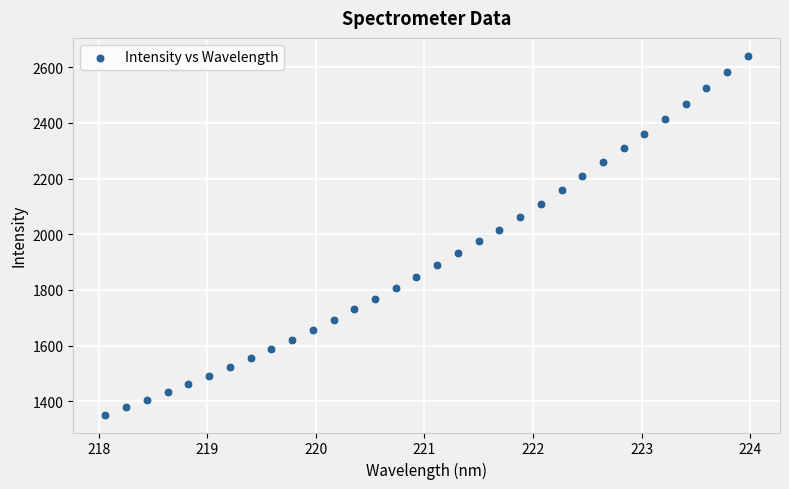

What is the range of Y values (max minus min)?

1289.5